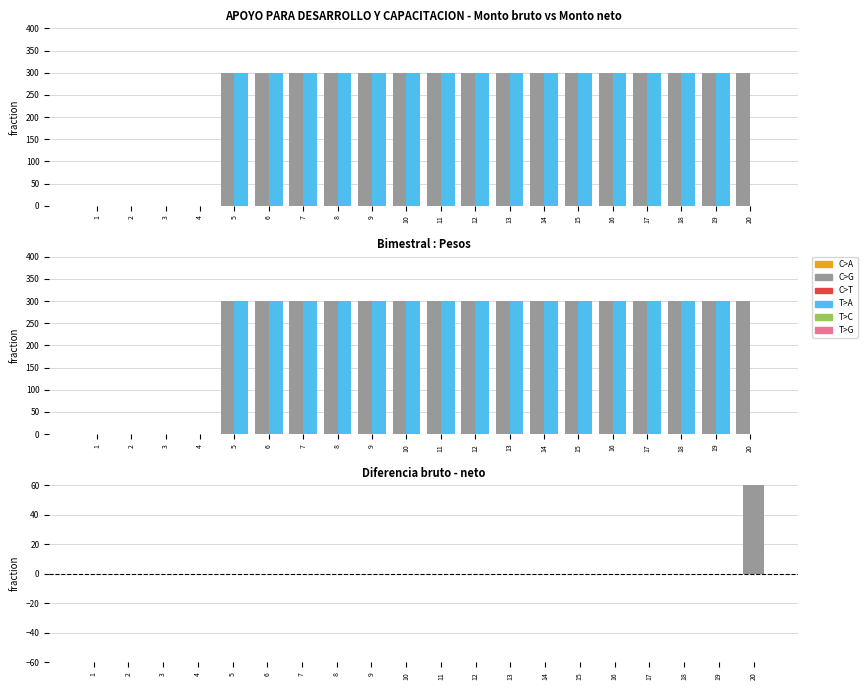

List the series in order of their overall mean, highest first.

Monto bruto, Monto neto